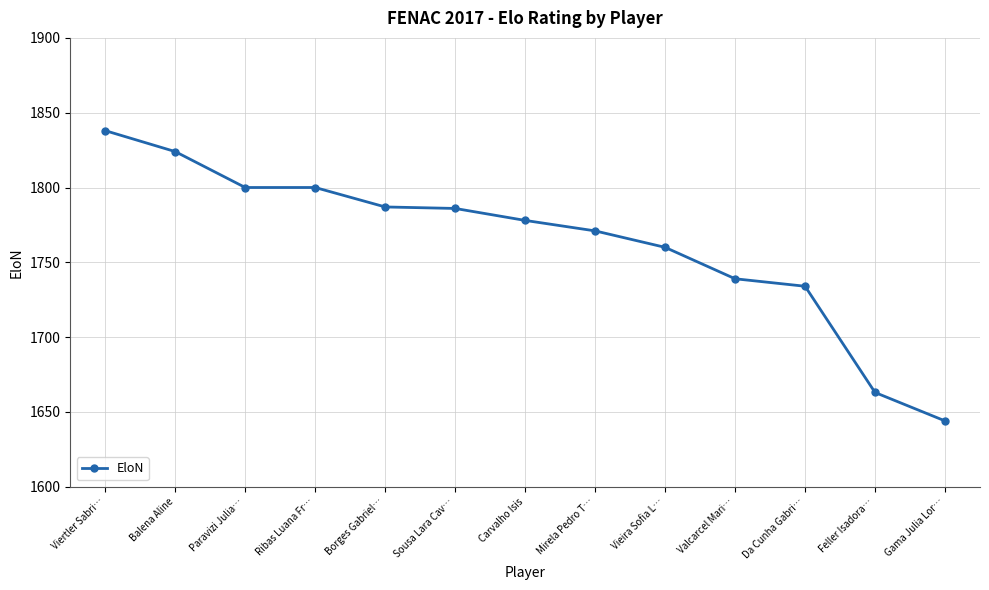

What is the difference between the maximum and minimum values?

194